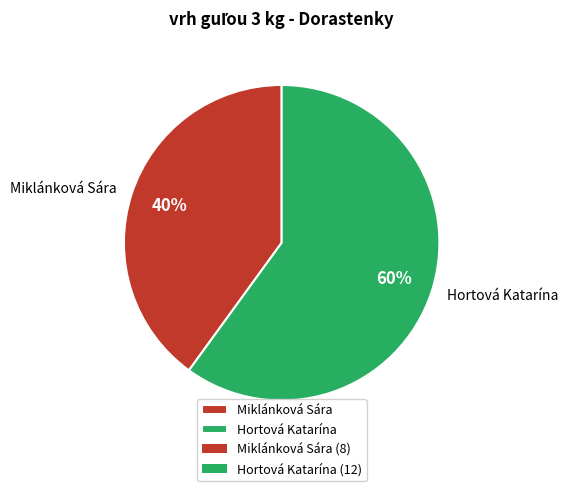

True or false: Miklánková Sára accounts for 26% of the total.

False